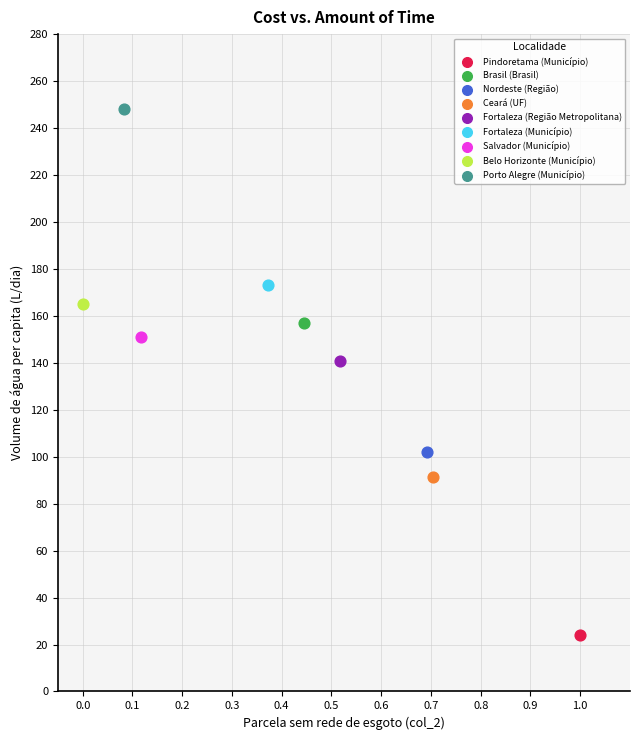

Which series reaches the maximum Y coordinate?

Porto Alegre (Município)